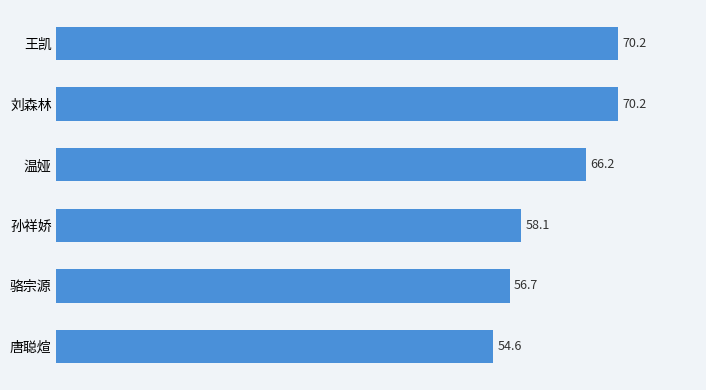

What is the average value?

62.7